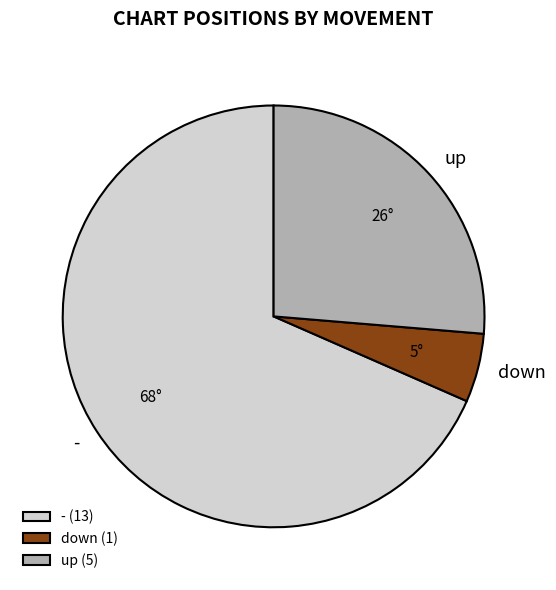

What is the ratio of the value at up to the value at down?

5.0